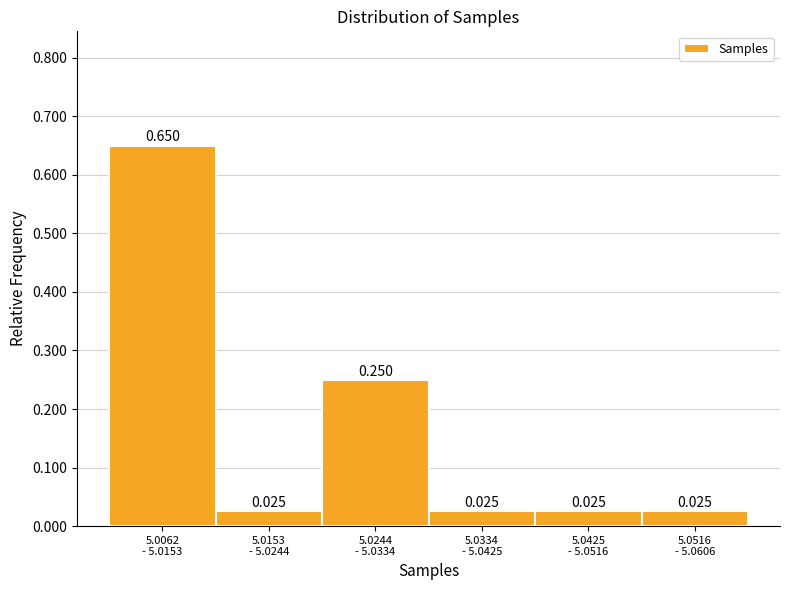

Count the number of categories in the chart.

6